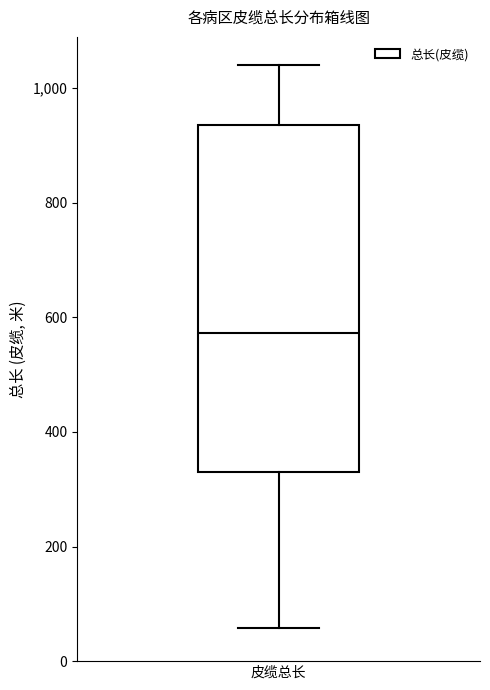

Transcribe this box plot: give where the median line is, the range the box spans, and where the two whiskers end, as read against the y-axis. The values are not printed on the chart, so give them approximately, as read against the axis.

median 580, box 320 to 940, whiskers 60 to 1040